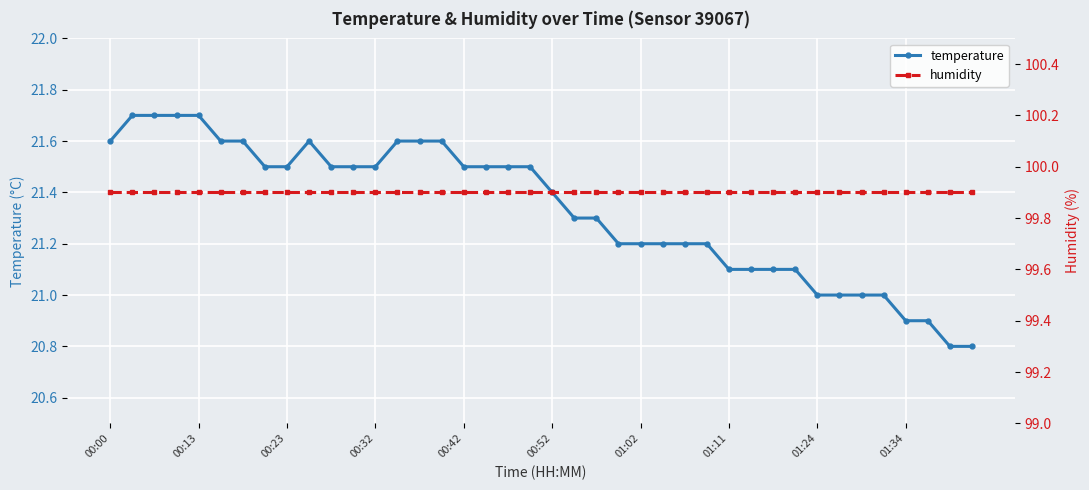

At which category does the chart reach its peak across all series?

00:00